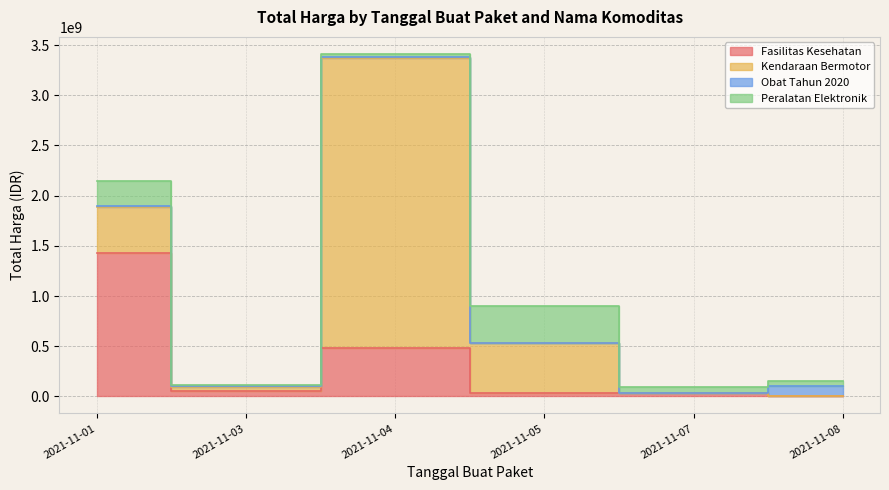

What are all the series names shown in the legend?

Fasilitas Kesehatan, Kendaraan Bermotor, Obat Tahun 2020, Peralatan Elektronik